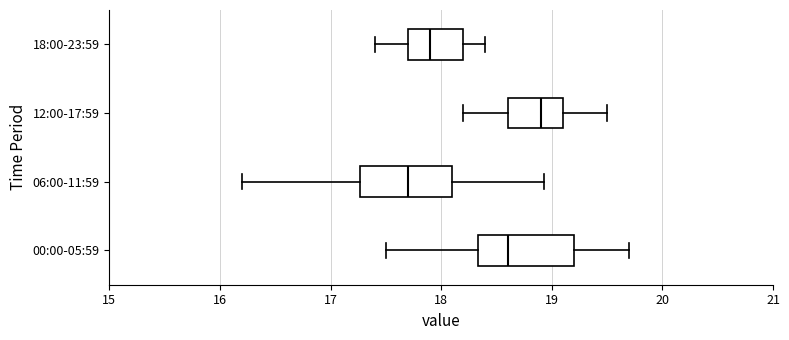

Reading bottom to top, transcribe this box plot: for each box, give where its median line is, the range the box spans, and where its two whiskers end, as read against the x-axis. The values are not printed on the chart, so give them approximately, as read against the axis.

00:00-05:59: median 18.6, box 18.3 to 19.2, whiskers 17.5 to 19.7
06:00-11:59: median 17.7, box 17.3 to 18.1, whiskers 16.2 to 18.9
12:00-17:59: median 18.9, box 18.6 to 19.1, whiskers 18.2 to 19.5
18:00-23:59: median 17.9, box 17.7 to 18.2, whiskers 17.4 to 18.4